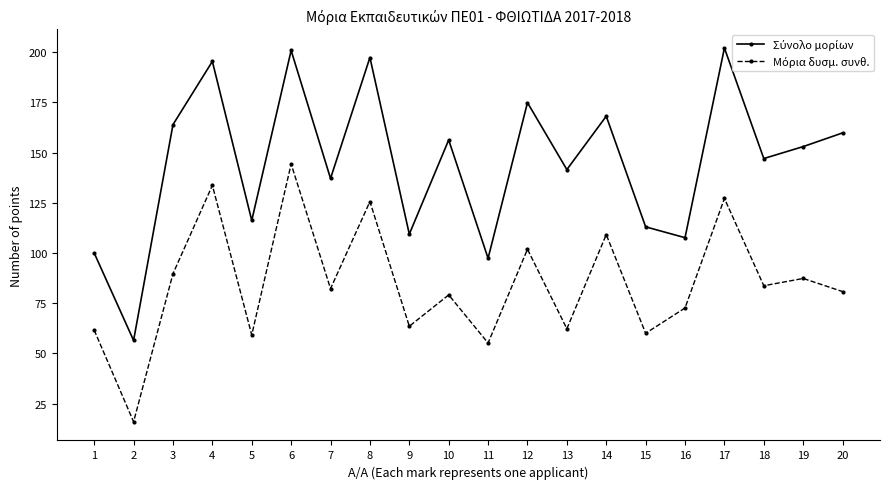

What is the spread (max minus min) of values at 9?

45.9